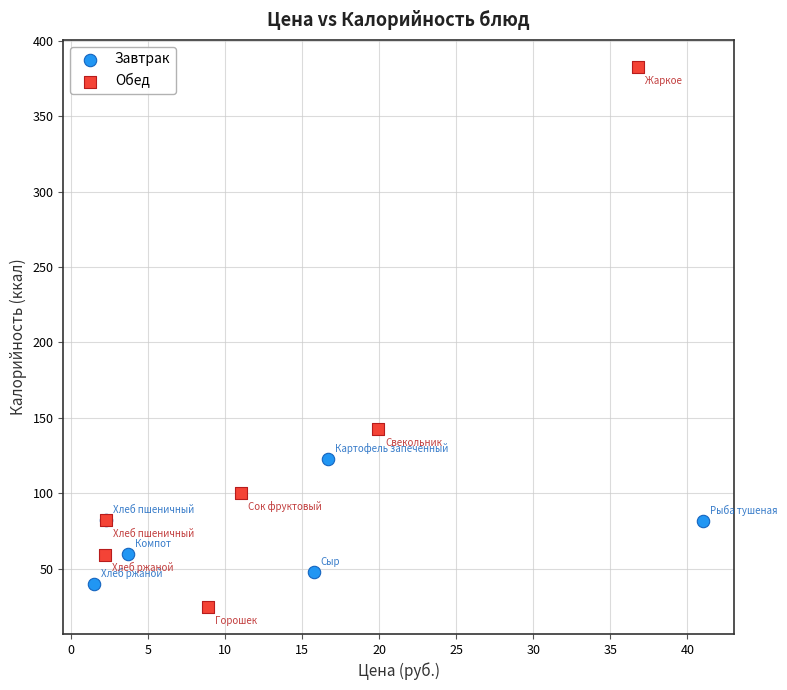

Which series reaches the minimum Y coordinate?

Обед